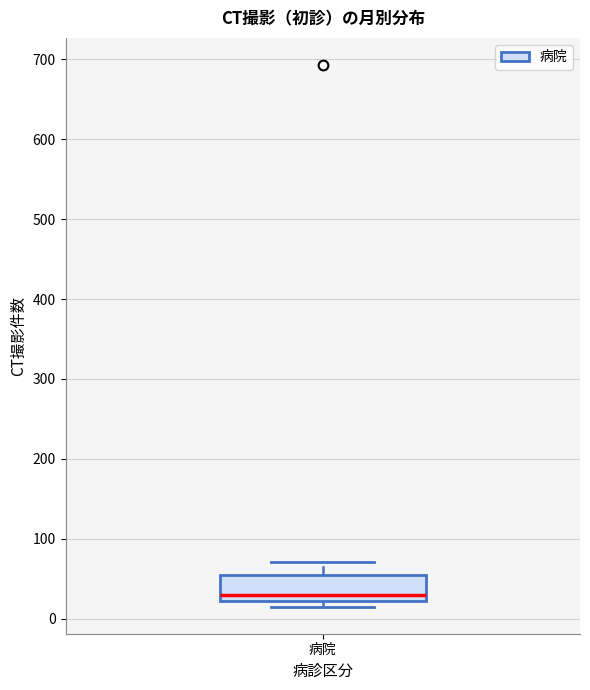

Read this box plot against the y-axis: the position of the median line, the range covered by the box, and the ends of both whiskers. The values are not printed on the chart, so give them approximately, as read against the axis.

median 30, box 20 to 50, whiskers 20 (just below the box's lower edge) to 70